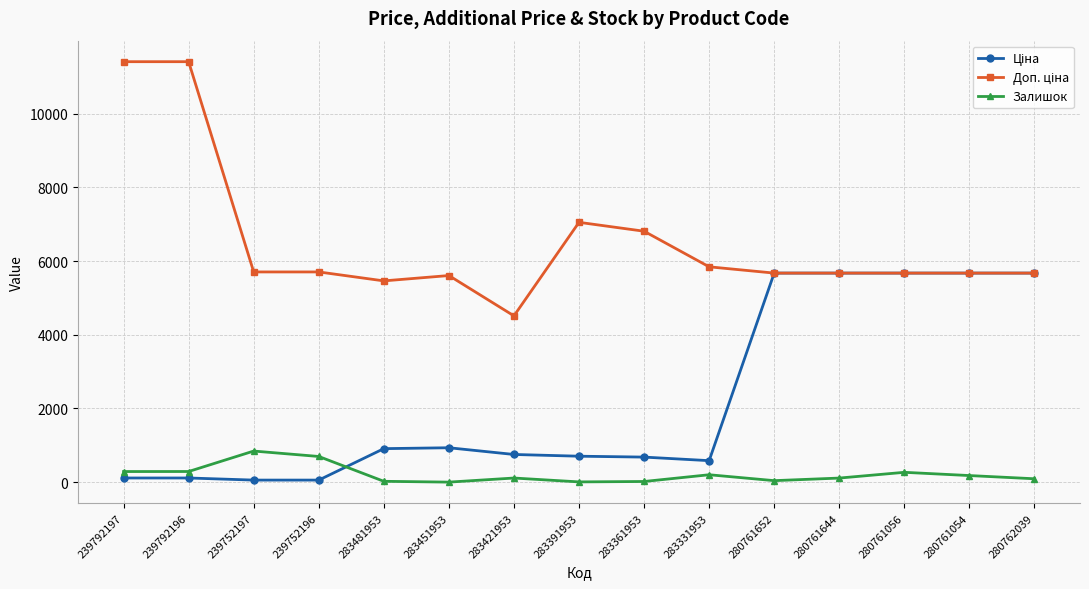

What is the value of the Залишок point at the 1st from the left?

289.0